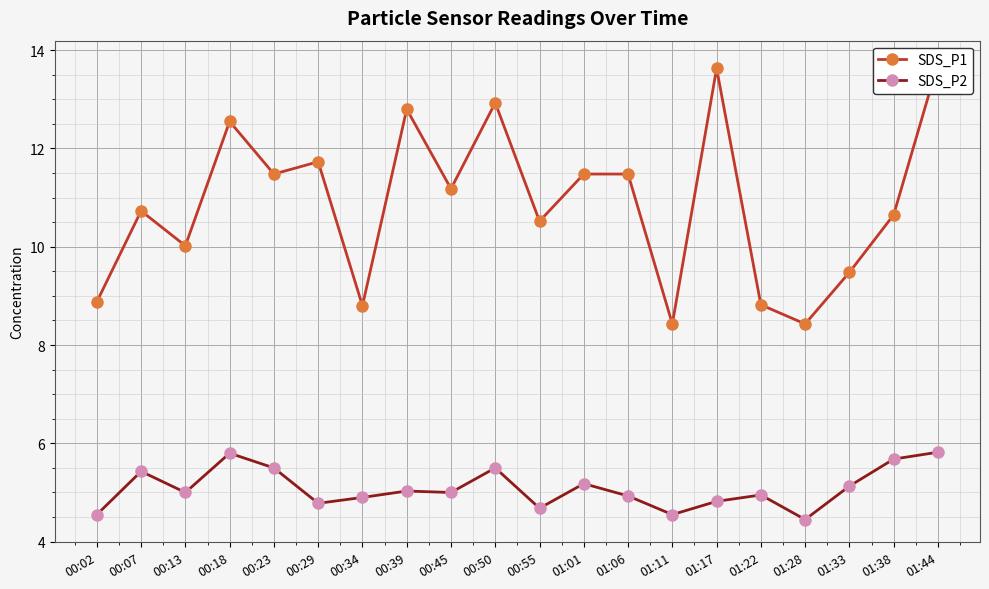

The value of SDS_P1 at 01:44 is 13.7. True or false?

True